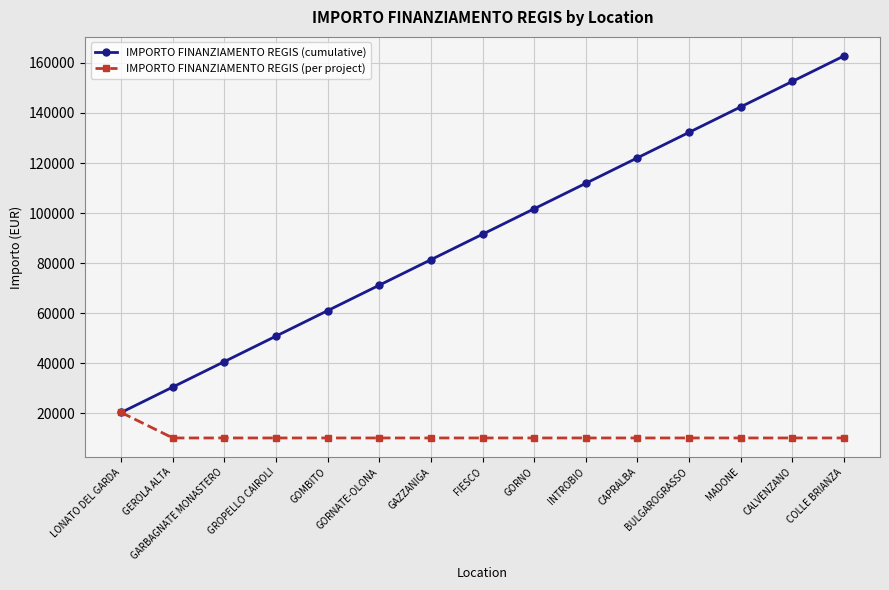

What is the label of the 14th point from the right?

GEROLA ALTA